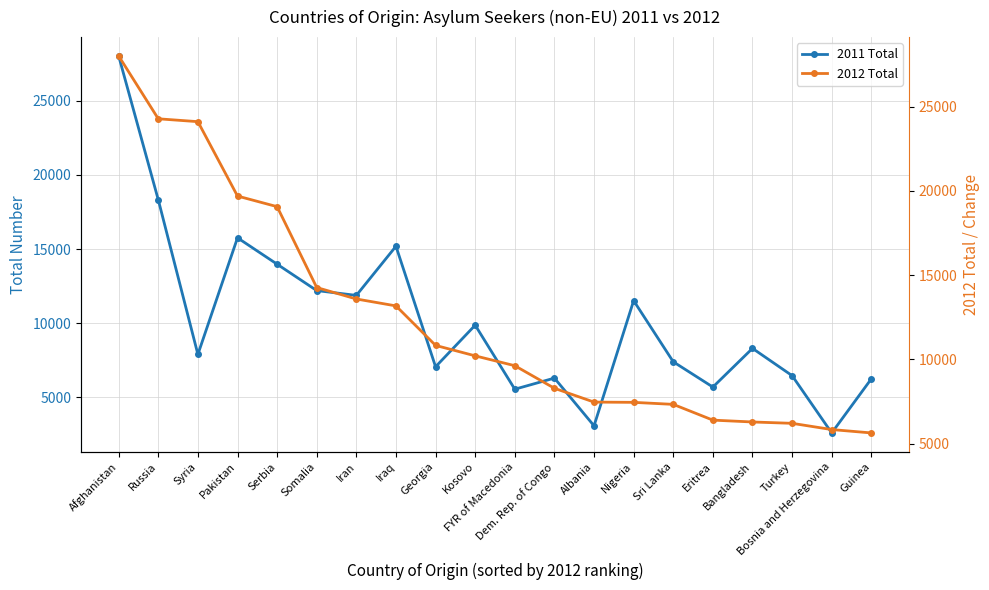

Count the number of categories in the chart.

20